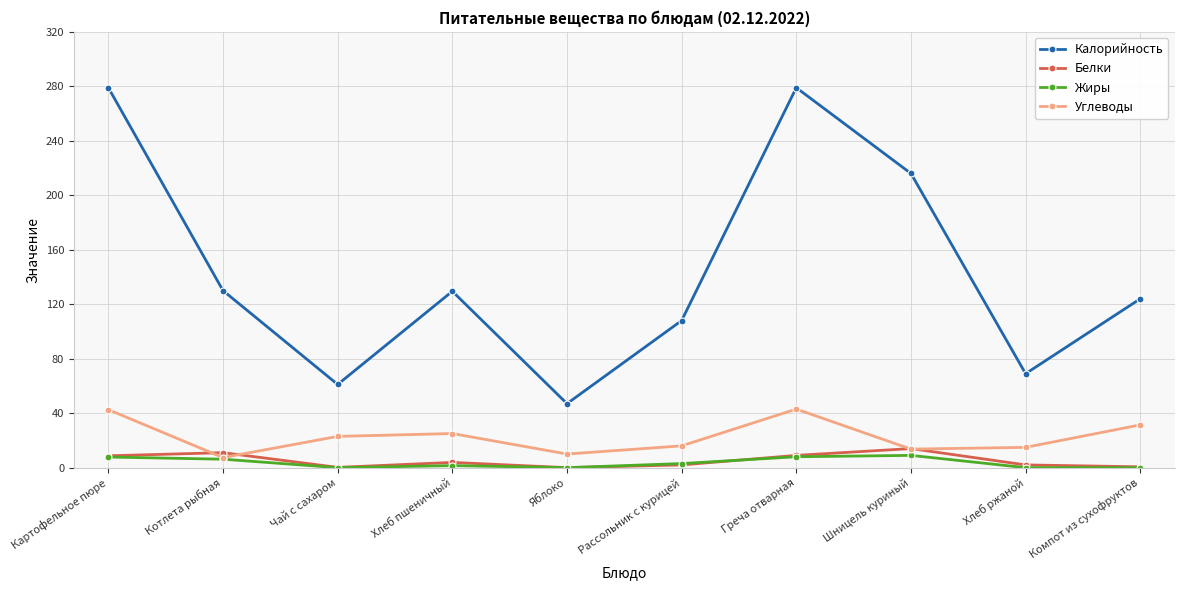

True or false: Углеводы and Калорийность intersect in this chart.

False